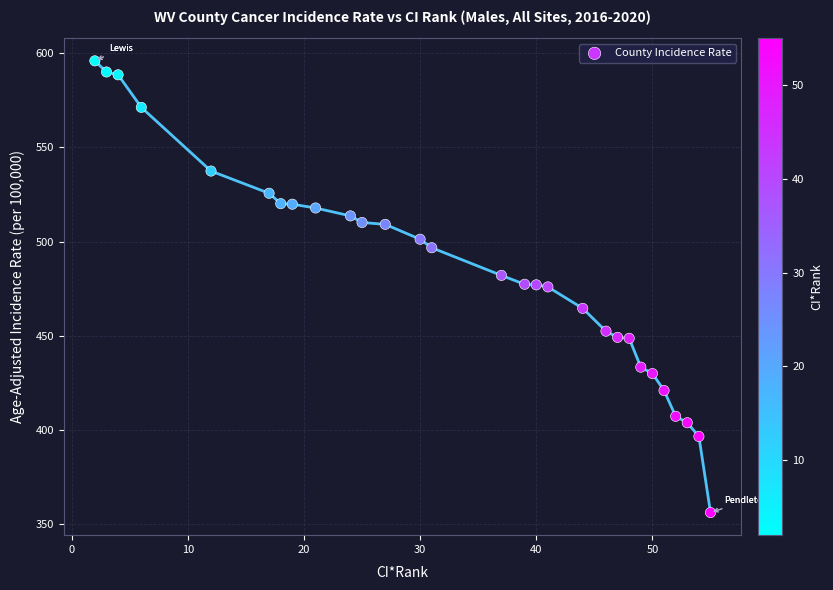

What is the range of X values (max minus min)?

53.0